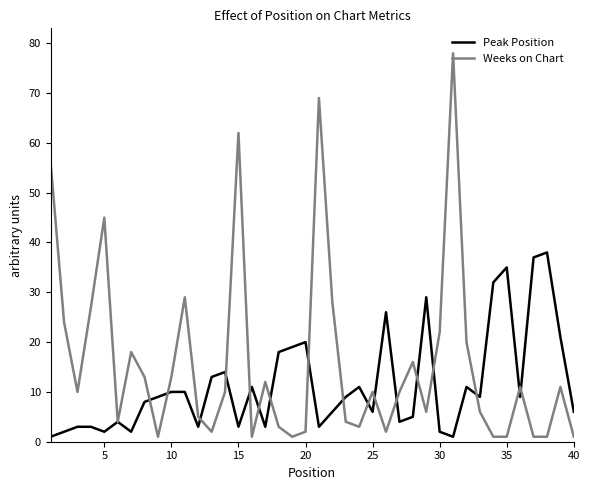

Which series has the largest total across all categories?

Weeks on Chart